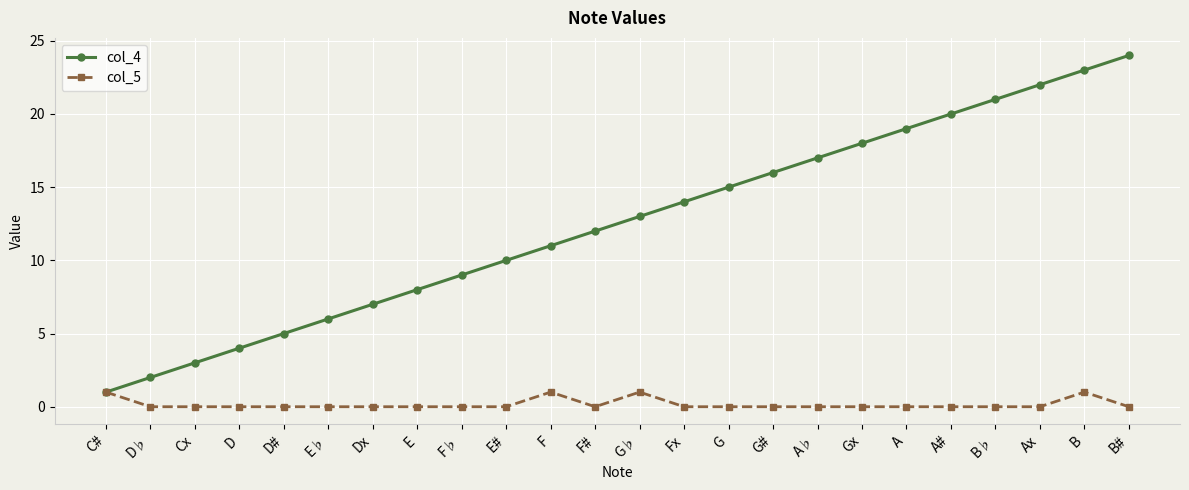

What is the difference between the second highest and minimum values in the col_4 series?

22